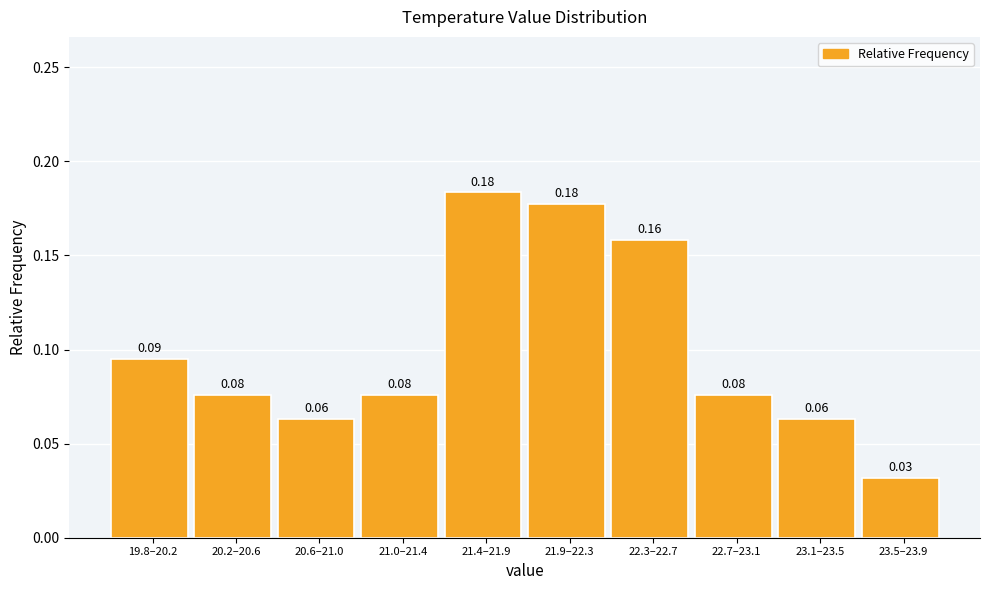

What is the sum of all values?

1.0